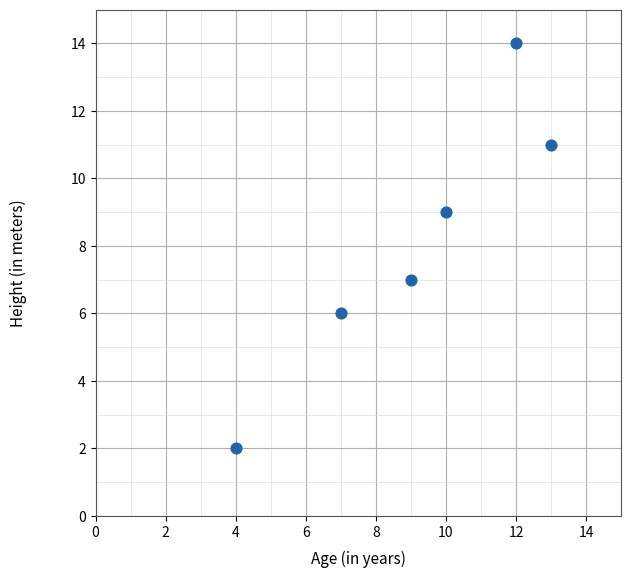

What is the average Y value?

8